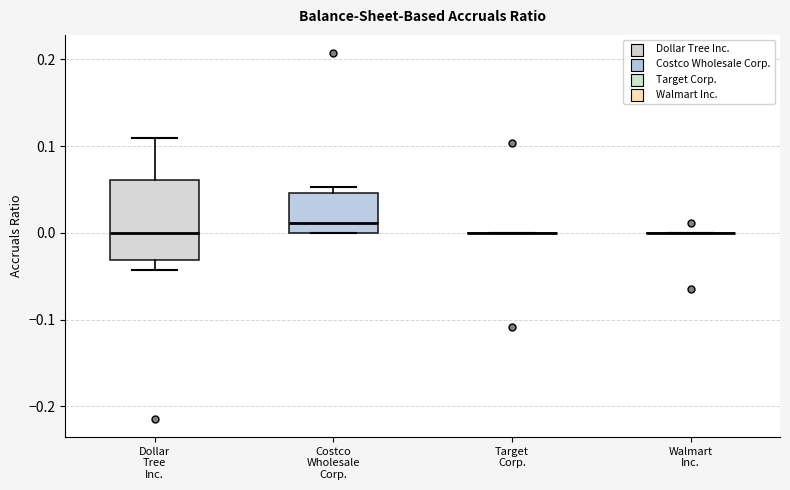

Reading left to right, read every box against the y-axis: the position of its median line, the range the box covers, and the ends of its whiskers. The values are not printed on the chart, so give them approximately, as read against the axis.

Dollar Tree Inc.: median 0.00, box -0.03 to 0.06, whiskers -0.04 to 0.11
Costco Wholesale Corp.: median 0.01, box 0.00 to 0.05, whiskers 0.00 to 0.05 (just above the box's upper edge)
Target Corp.: box collapsed to a line at 0.00, whiskers 0.00 to 0.00
Walmart Inc.: box collapsed to a line at 0.00, whiskers 0.00 to 0.00